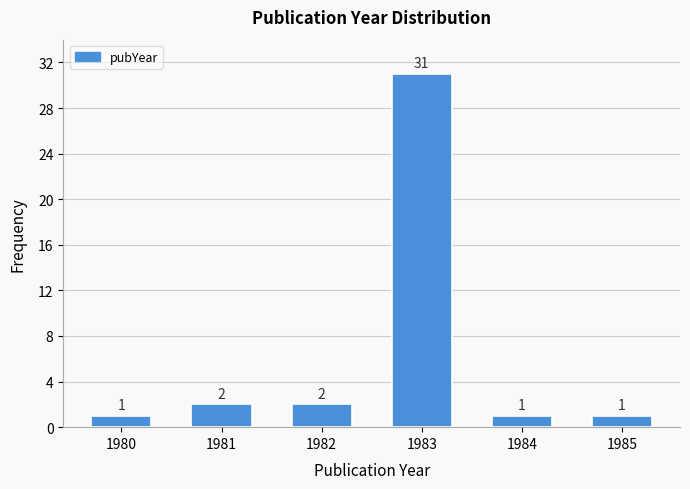

Reading left to right, what are all the values shown in this chart?

1	2	2	31	1	1